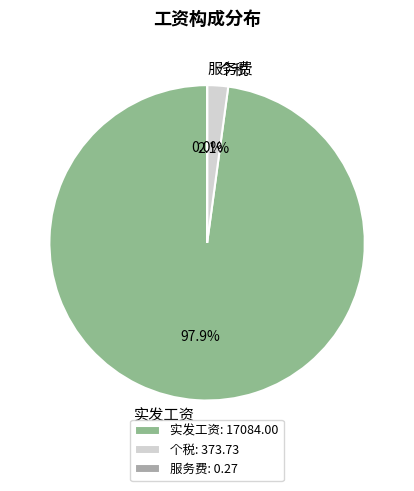

What is the total percentage of 实发工资 and 个税?

100.0%